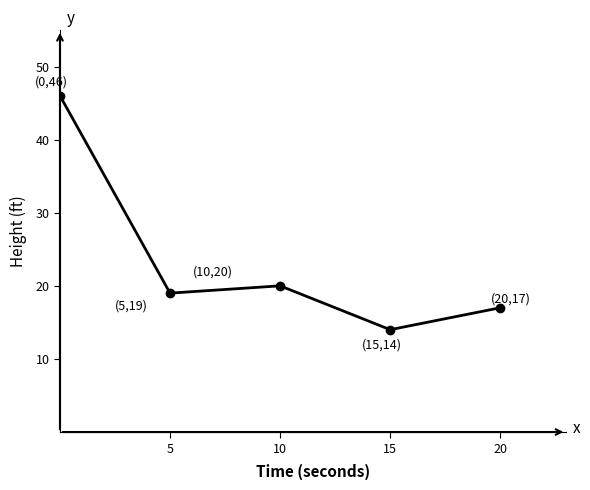

True or false: the data has more than 0 interior local peaks.

True